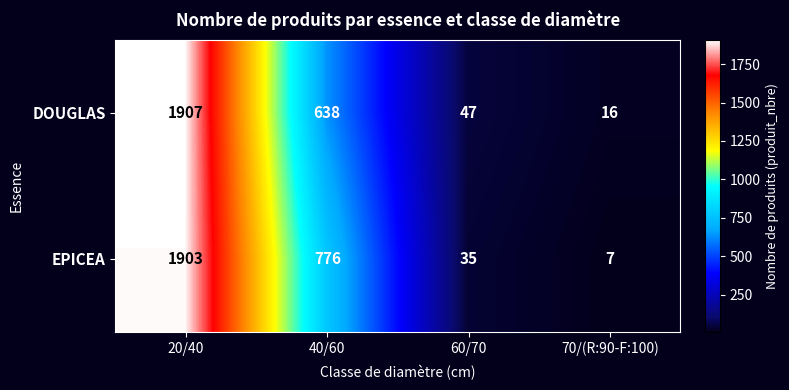

List the series in order of their peak value, highest first.

DOUGLAS, EPICEA